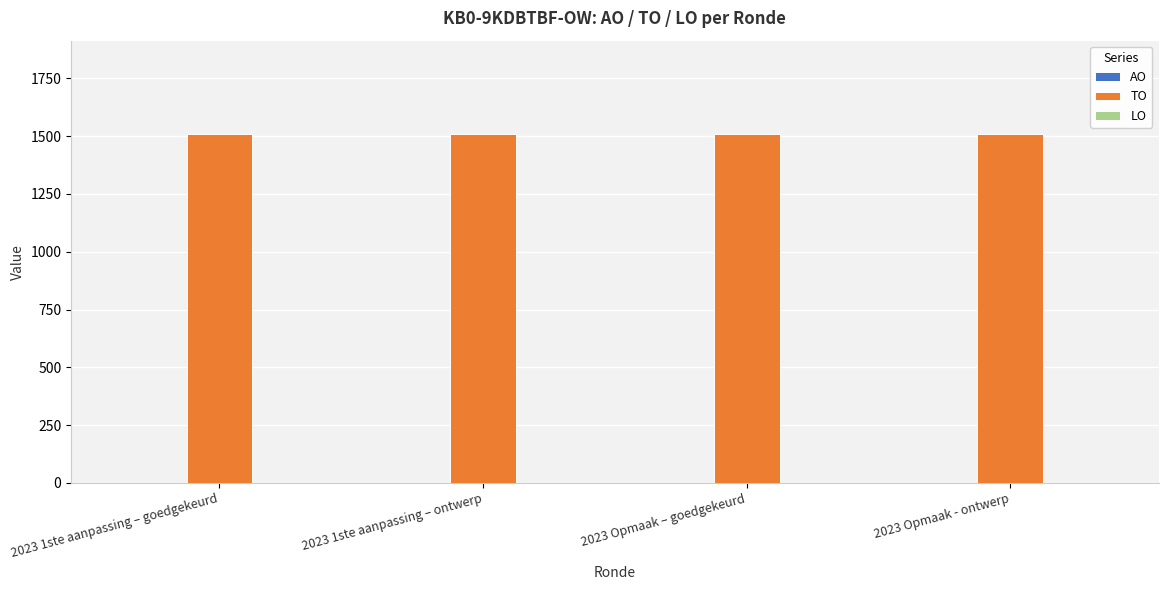

Which series has the largest total across all categories?

TO